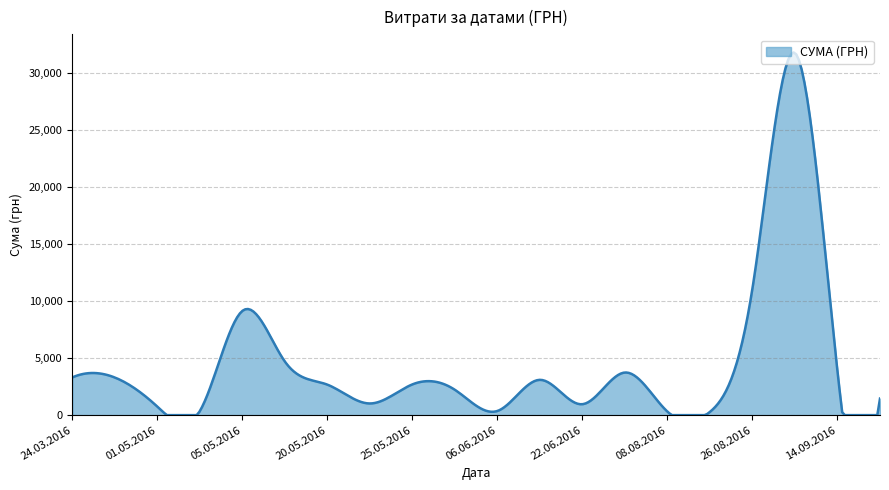

What is the difference between the maximum and minimum values?

31829.5